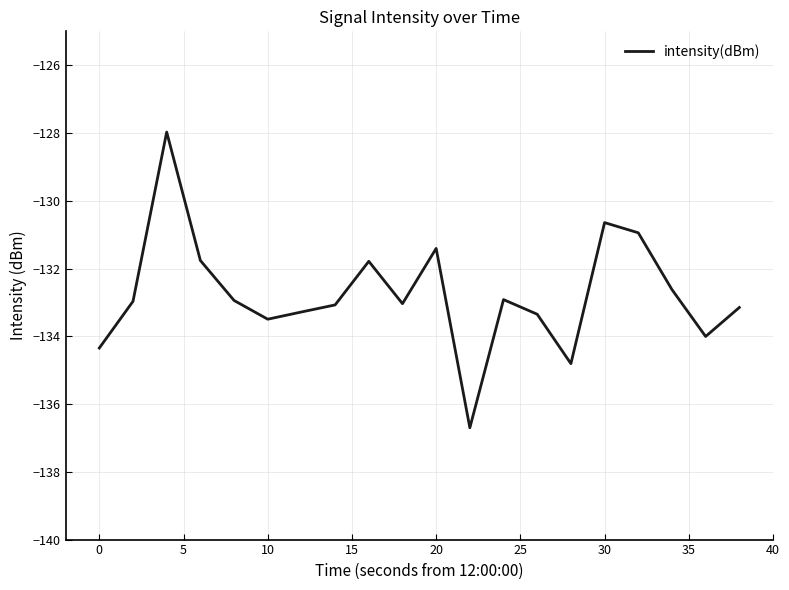

How many interior local peaks (higher than both neighbors) does the data have?

5